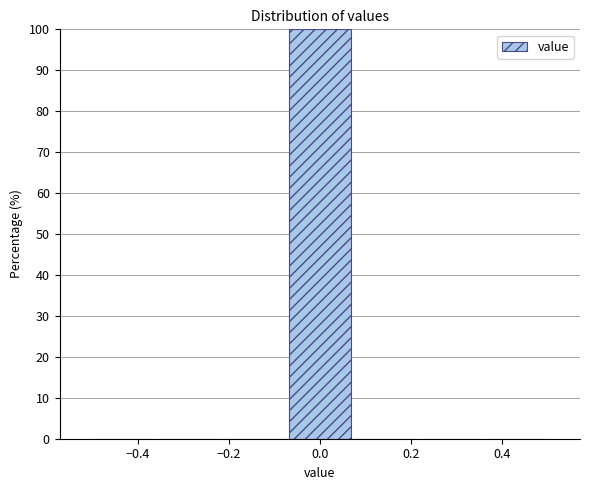

How tall is the bar that spans -0.08 to 0.08 on the x-axis? Neither the bar edges nor the heights are printed on the chart, so give them approximately, as read against the axes.

100